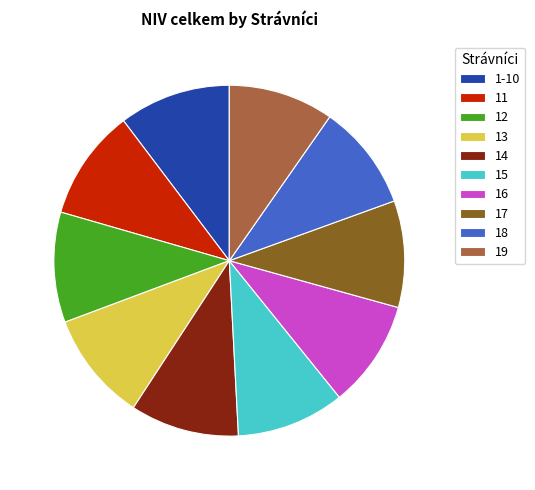

How many segments does this pie chart have?

10